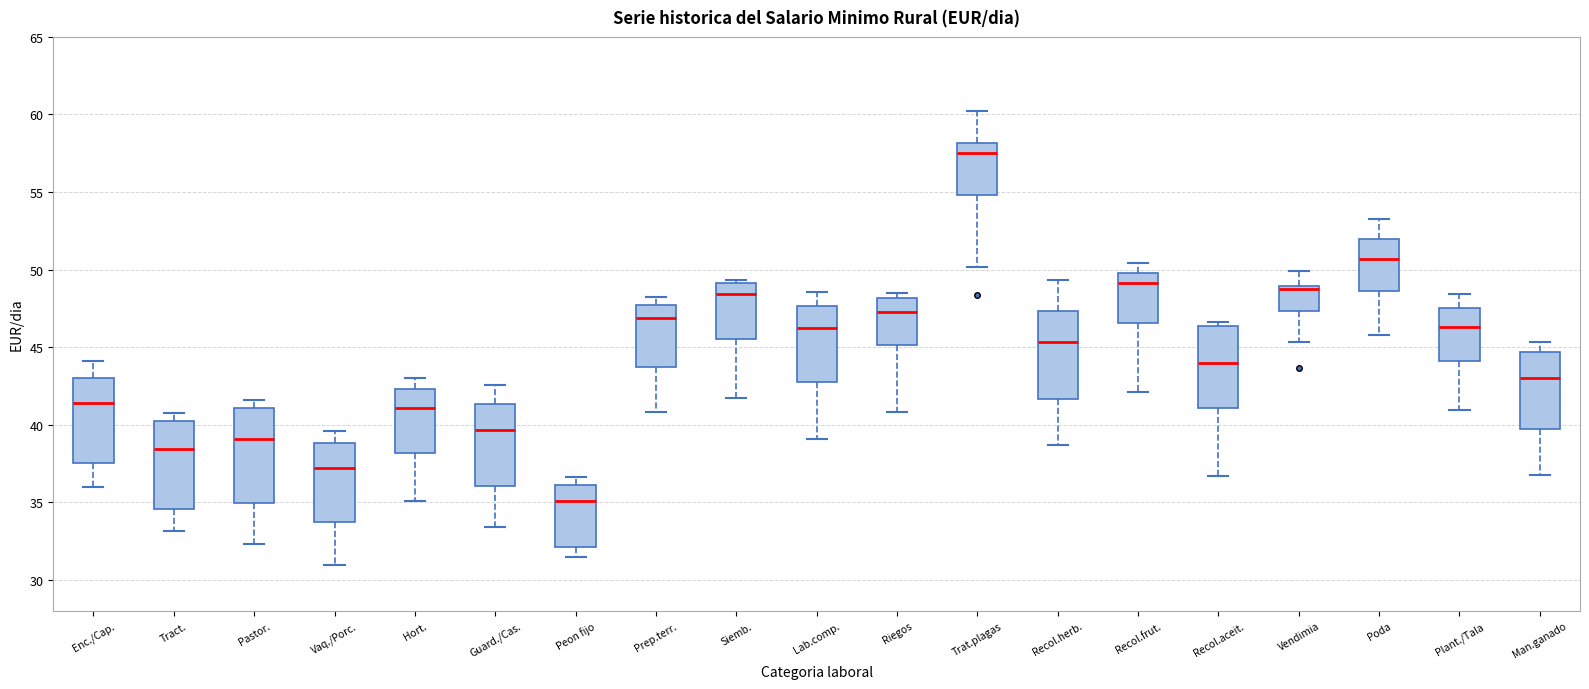

Reading left to right, transcribe this box plot: for each box, give where its median line is, the range the box spans, and where its two whiskers end, as read against the y-axis. The values are not printed on the chart, so give them approximately, as read against the axis.

Enc./Cap.: median 41.5, box 37.5 to 43.0, whiskers 36.0 to 44.0
Tract.: median 38.5, box 34.5 to 40.5, whiskers 33.0 to 40.5 (just above the box's upper edge)
Pastor.: median 39.0, box 35.0 to 41.0, whiskers 32.5 to 41.5
Vaq./Porc.: median 37.0, box 33.5 to 39.0, whiskers 31.0 to 39.5
Hort.: median 41.0, box 38.0 to 42.5, whiskers 35.0 to 43.0
Guard./Cas.: median 39.5, box 36.0 to 41.5, whiskers 33.5 to 42.5
Peon fijo: median 35.0, box 32.0 to 36.0, whiskers 31.5 to 36.5
Prep.terr.: median 47.0, box 43.5 to 47.5, whiskers 41.0 to 48.0
Siemb.: median 48.5, box 45.5 to 49.0, whiskers 41.5 to 49.5
Lab.comp.: median 46.0, box 43.0 to 47.5, whiskers 39.0 to 48.5
Riegos: median 47.5, box 45.0 to 48.0, whiskers 41.0 to 48.5
Trat.plagas: median 57.5, box 55.0 to 58.0, whiskers 50.0 to 60.0
Recol.herb.: median 45.5, box 41.5 to 47.5, whiskers 38.5 to 49.5
Recol.frut.: median 49.0, box 46.5 to 50.0, whiskers 42.0 to 50.5
Recol.aceit.: median 44.0, box 41.0 to 46.5, whiskers 36.5 to 46.5 (just above the box's upper edge)
Vendimia: median 49.0 (just below the box's upper edge), box 47.5 to 49.0, whiskers 45.5 to 50.0
Poda: median 50.5, box 48.5 to 52.0, whiskers 46.0 to 53.0
Plant./Tala: median 46.5, box 44.0 to 47.5, whiskers 41.0 to 48.5
Man.ganado: median 43.0, box 39.5 to 44.5, whiskers 37.0 to 45.5